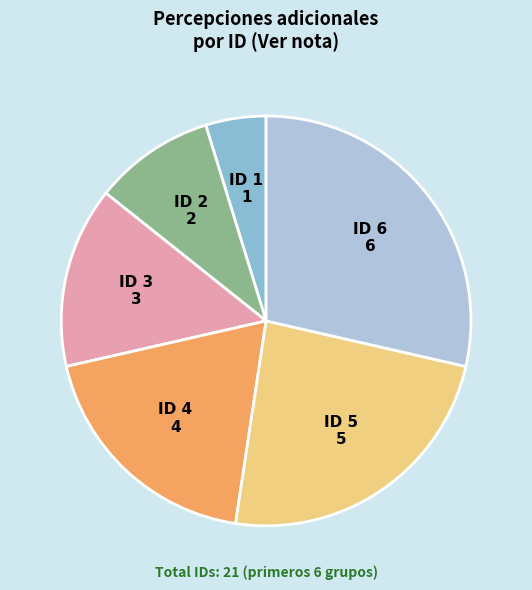

What is the largest slice in the pie chart?

ID 6